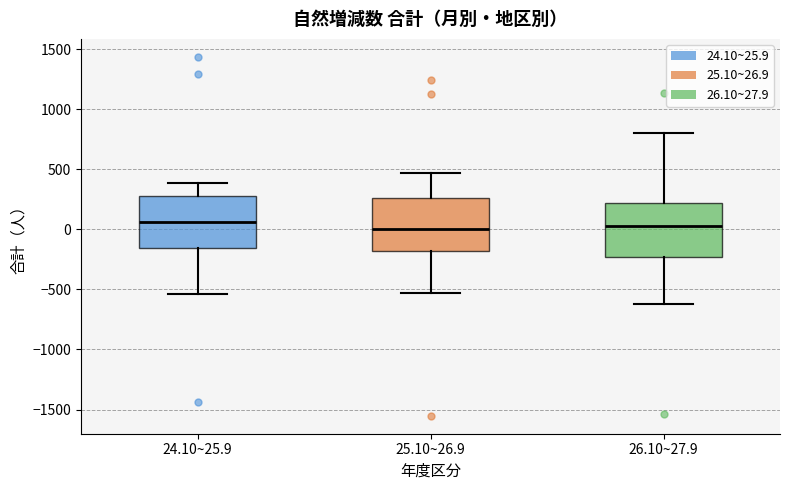

Where does the upper whisker of the box for 25.10~26.9 end on the y-axis? The values are not printed on the chart, so give them approximately, as read against the axis.

450